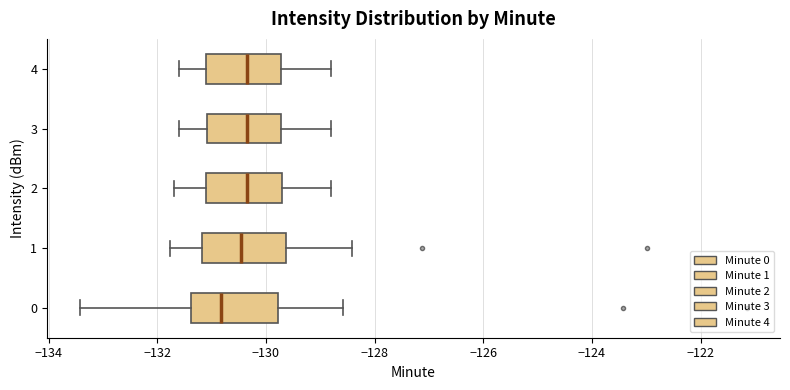

Reading bottom to top, read every box against the x-axis: the position of its median line, the range the box covers, and the ends of its whiskers. The values are not printed on the chart, so give them approximately, as read against the axis.

0: median -130.8, box -131.4 to -129.8, whiskers -133.4 to -128.6
1: median -130.4, box -131.2 to -129.6, whiskers -131.8 to -128.4
2: median -130.4, box -131.0 to -129.6, whiskers -131.6 to -128.8
3: median -130.4, box -131.0 to -129.8, whiskers -131.6 to -128.8
4: median -130.4, box -131.0 to -129.8, whiskers -131.6 to -128.8